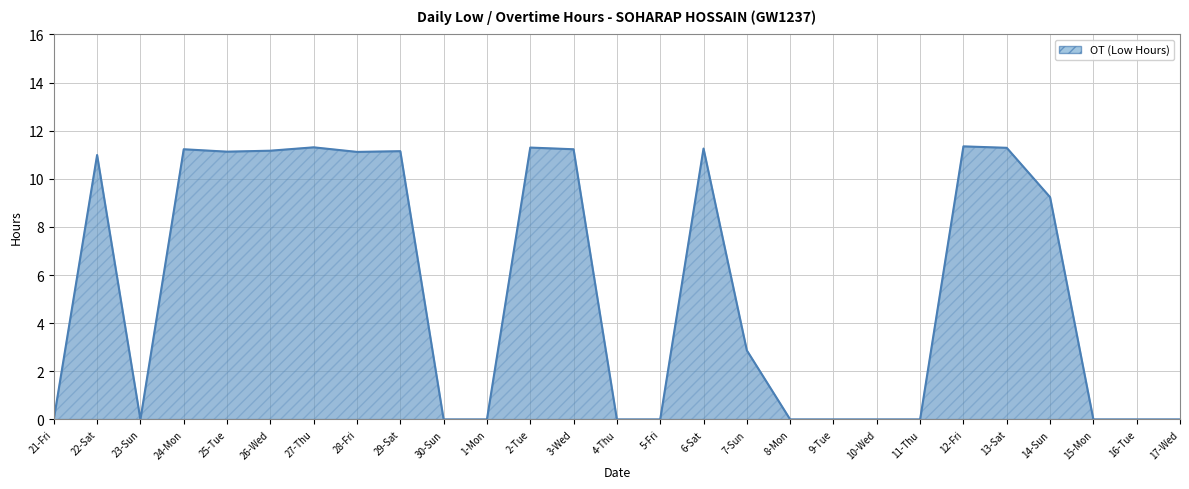

Where is the data nearest to the value 5?

7-Sun